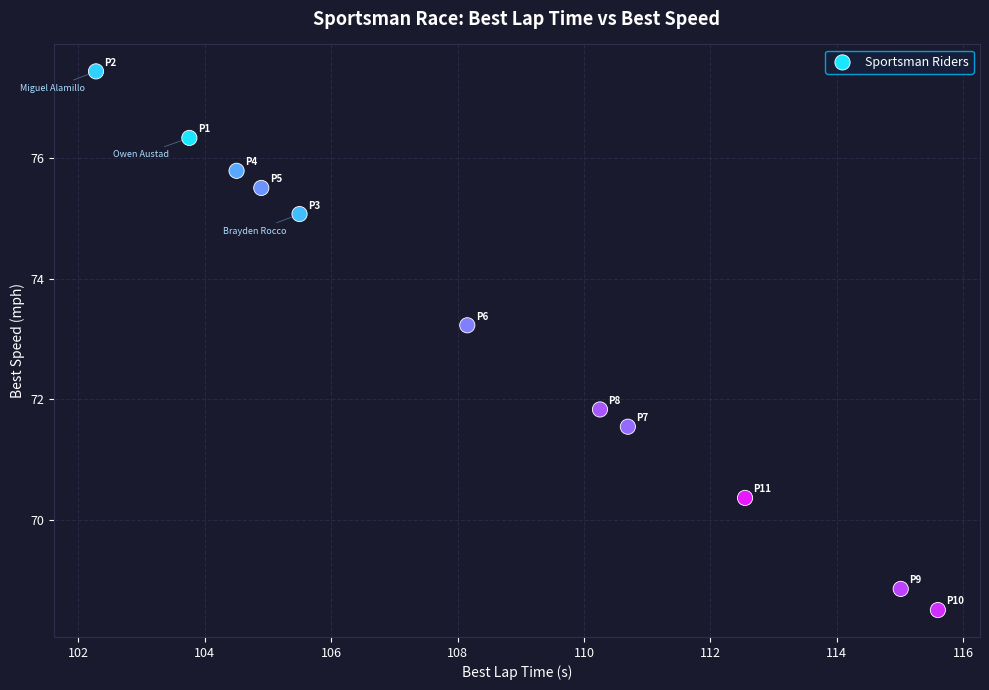

What Y value in the scatter plot is closest to 72?

71.8